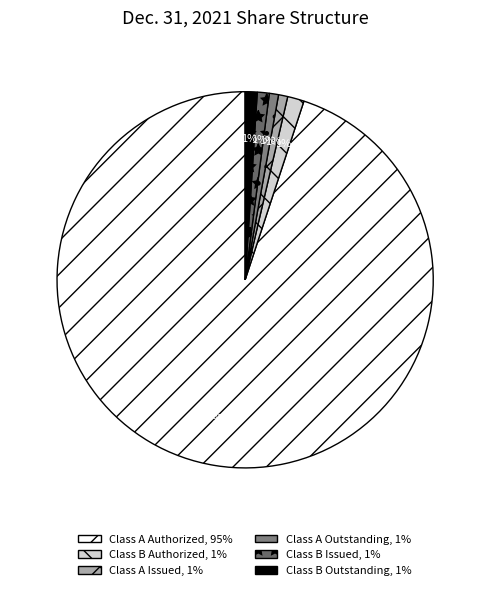

Is there any slice that represents more than half of the pie?

Yes